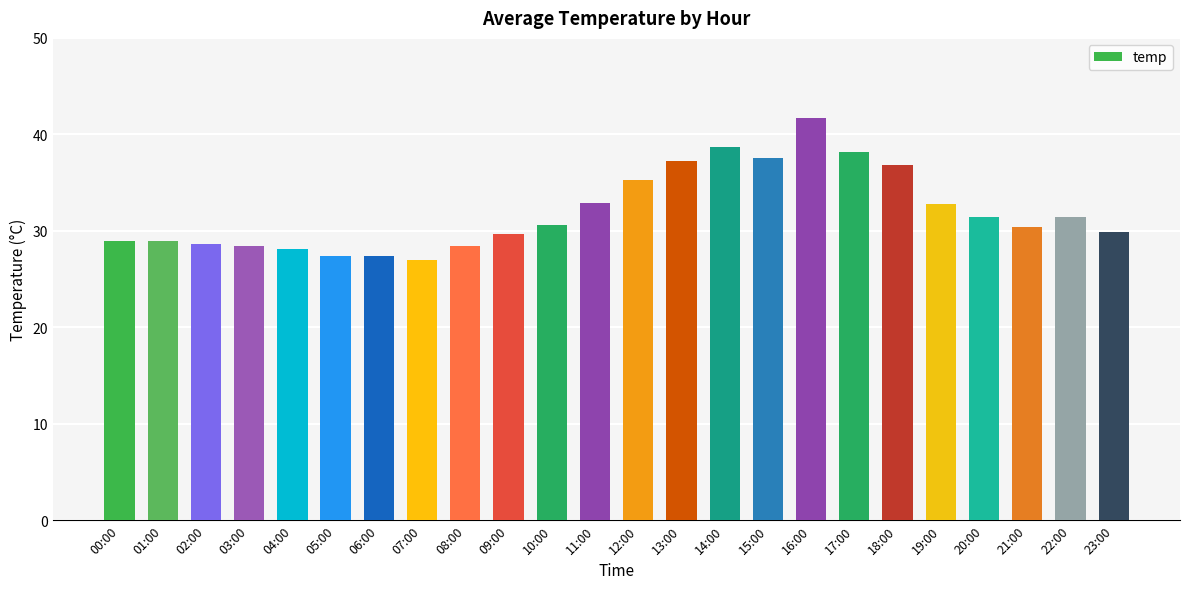

Which has a higher value, 16:00 or 08:00?

16:00